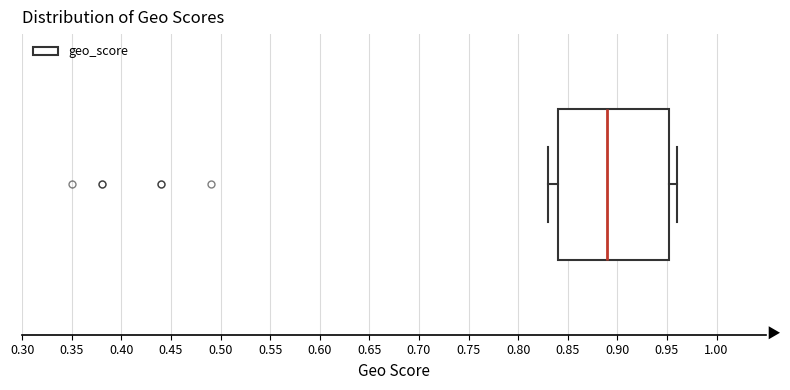

Read this box plot against the x-axis: the position of the median line, the range covered by the box, and the ends of both whiskers. The values are not printed on the chart, so give them approximately, as read against the axis.

median 0.890, box 0.840 to 0.955, whiskers 0.830 to 0.960